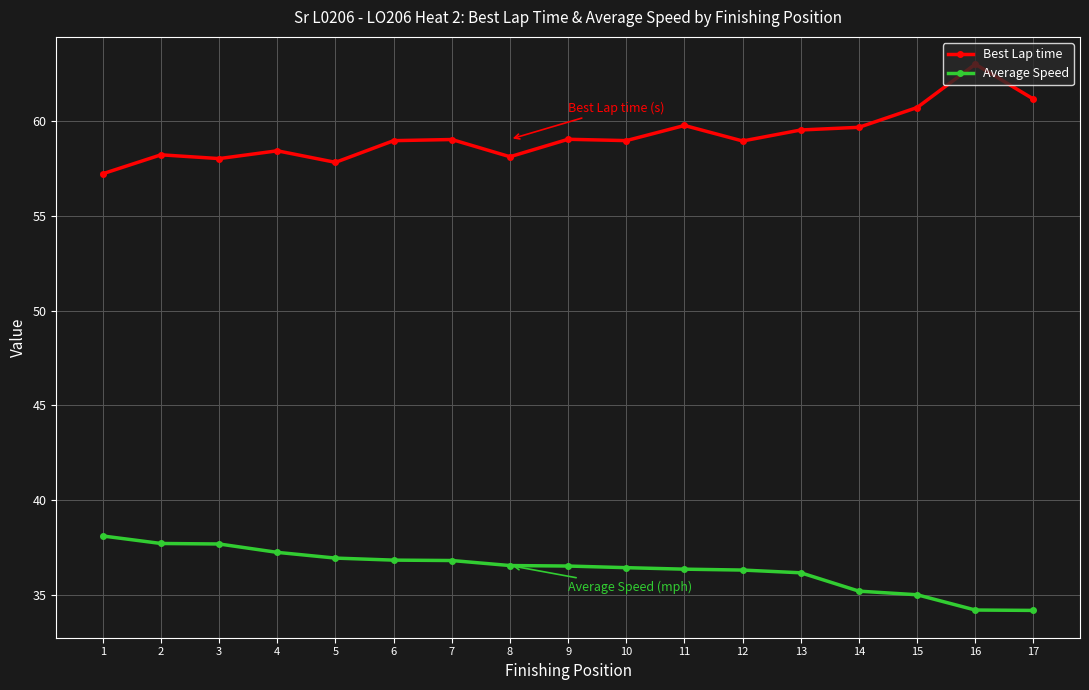

At how many categories does at least one series exceed 42?

17